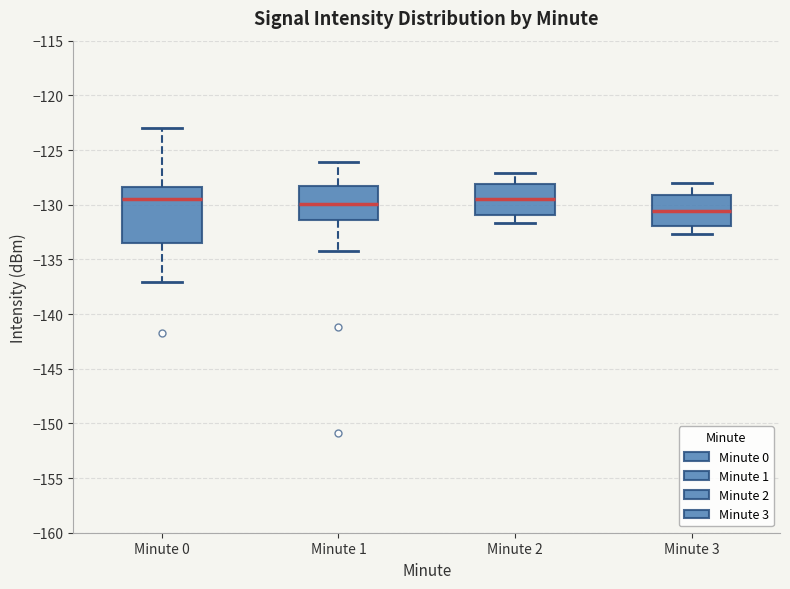

Where is the upper edge of the box for Minute 3 on the y-axis? The values are not printed on the chart, so give them approximately, as read against the axis.

-129.0